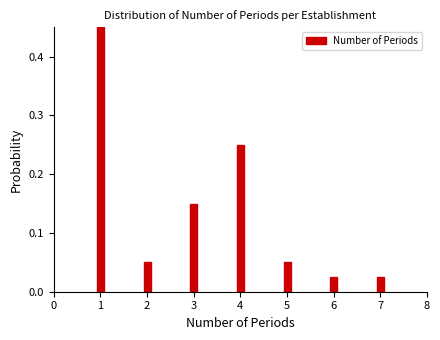

What is the sum of all values?

1.0